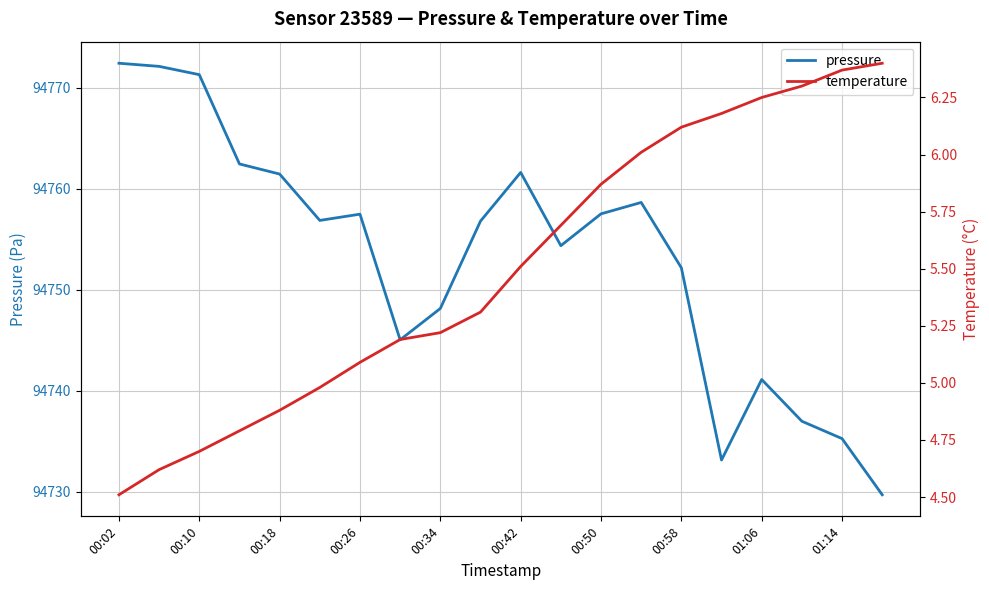

True or false: pressure and temperature intersect in this chart.

False